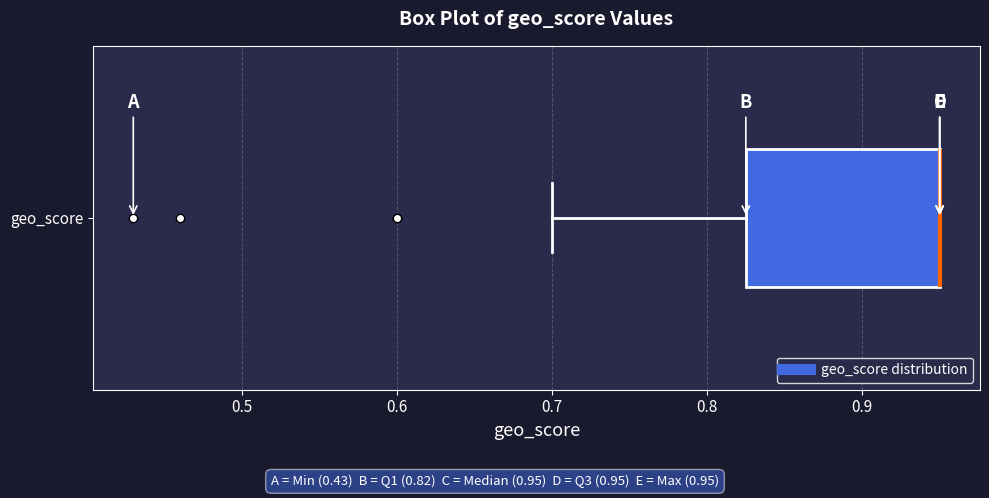

Transcribe this box plot: give where the median line is, the range the box spans, and where the two whiskers end, as read against the x-axis. The values are not printed on the chart, so give them approximately, as read against the axis.

median 0.95 (drawn on the box's right edge), box 0.83 to 0.95, whiskers 0.70 to 0.95